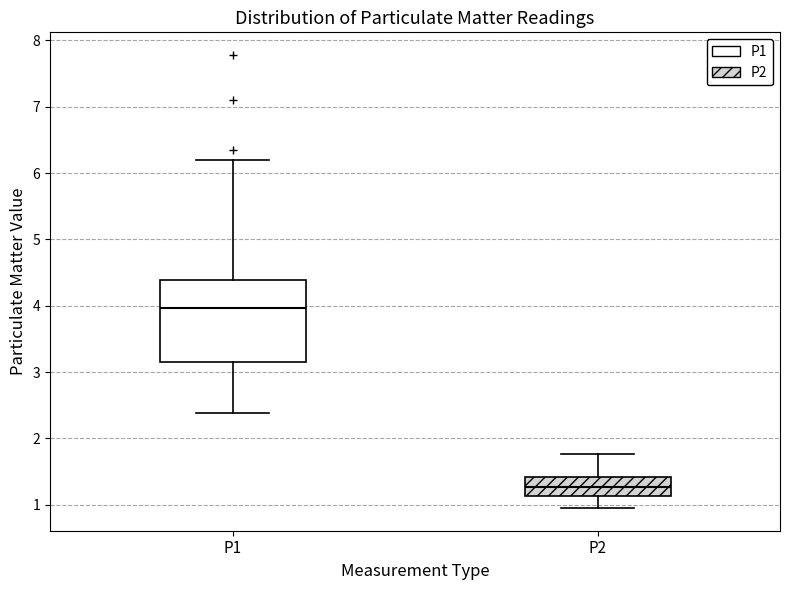

Which box has the highest median line?

P1